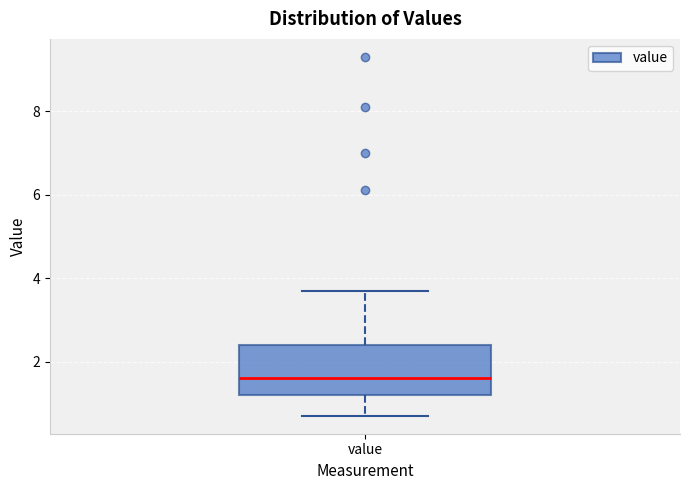

Where does the upper whisker of the box for value end on the y-axis? The values are not printed on the chart, so give them approximately, as read against the axis.

3.8